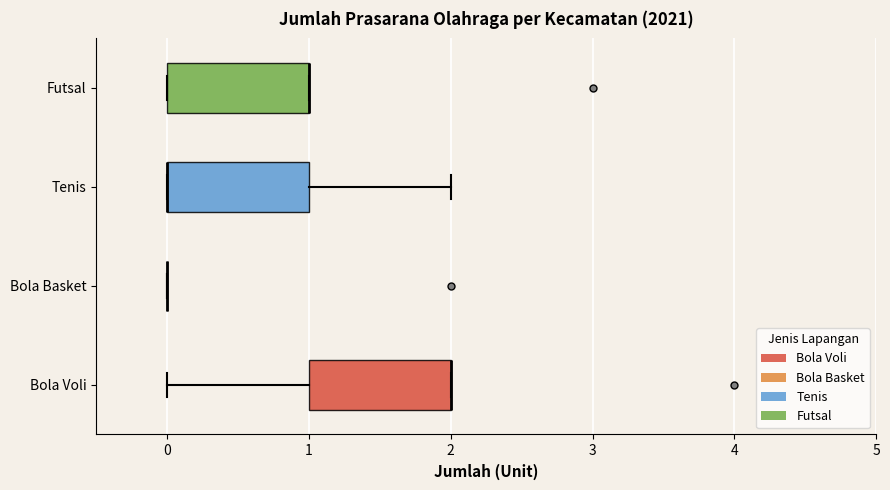

Where is the right edge of the box for Bola Voli on the x-axis? The values are not printed on the chart, so give them approximately, as read against the axis.

2